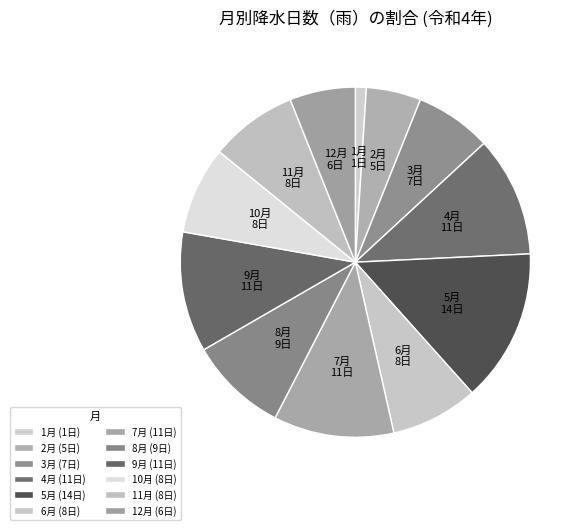

Is 11月 the majority of the pie?

No